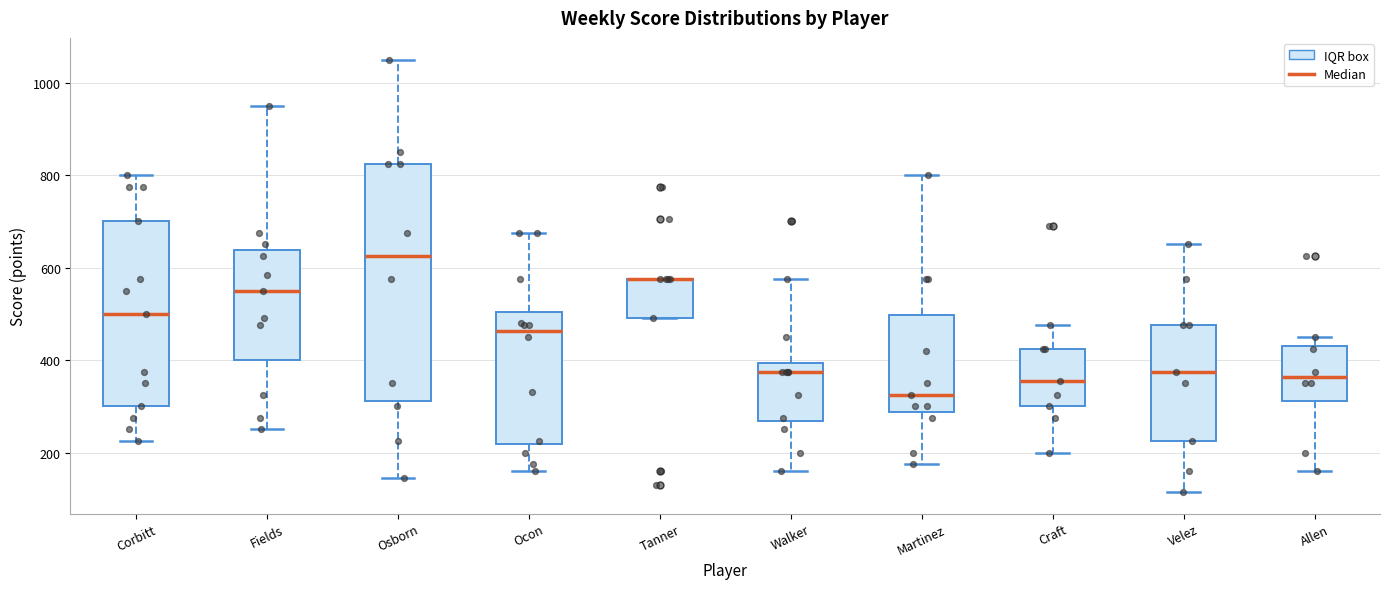

Reading left to right, read every box against the y-axis: the position of its median line, the range the box covers, and the ends of its whiskers. The values are not printed on the chart, so give them approximately, as read against the axis.

Corbitt: median 500, box 300 to 700, whiskers 220 to 800
Fields: median 560, box 400 to 640, whiskers 260 to 960
Osborn: median 620, box 320 to 820, whiskers 140 to 1060
Ocon: median 460, box 220 to 500, whiskers 160 to 680
Tanner: median 580 (drawn on the box's upper edge), box 500 to 580, whiskers 500 to 580
Walker: median 380, box 260 to 400, whiskers 160 to 580
Martinez: median 320, box 280 to 500, whiskers 180 to 800
Craft: median 360, box 300 to 420, whiskers 200 to 480
Velez: median 380, box 220 to 480, whiskers 120 to 660
Allen: median 360, box 320 to 440, whiskers 160 to 460